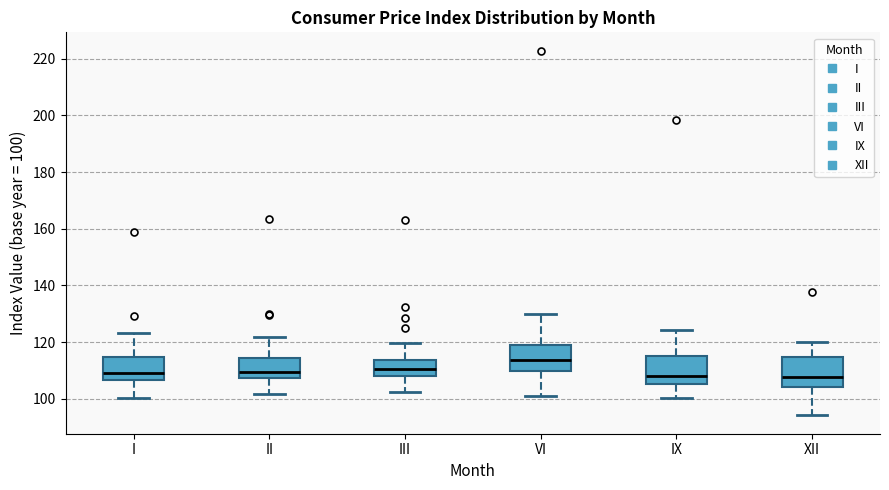

Reading left to right, transcribe this box plot: for each box, give where its median line is, the range the box spans, and where its two whiskers end, as read against the y-axis. The values are not printed on the chart, so give them approximately, as read against the axis.

I: median 110, box 106 to 114, whiskers 100 to 124
II: median 110, box 108 to 114, whiskers 102 to 122
III: median 110, box 108 to 114, whiskers 102 to 120
VI: median 114, box 110 to 120, whiskers 100 to 130
IX: median 108, box 106 to 116, whiskers 100 to 124
XII: median 108, box 104 to 114, whiskers 94 to 120